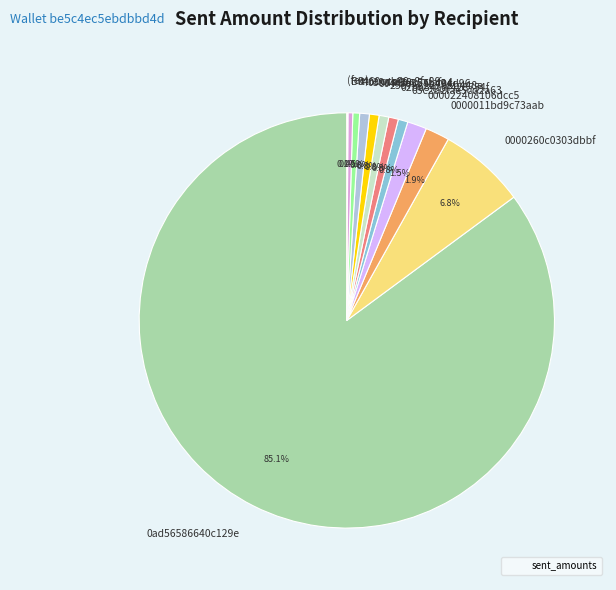

Between Bittrex.com and 0000260c0303dbbf, which is larger?

0000260c0303dbbf